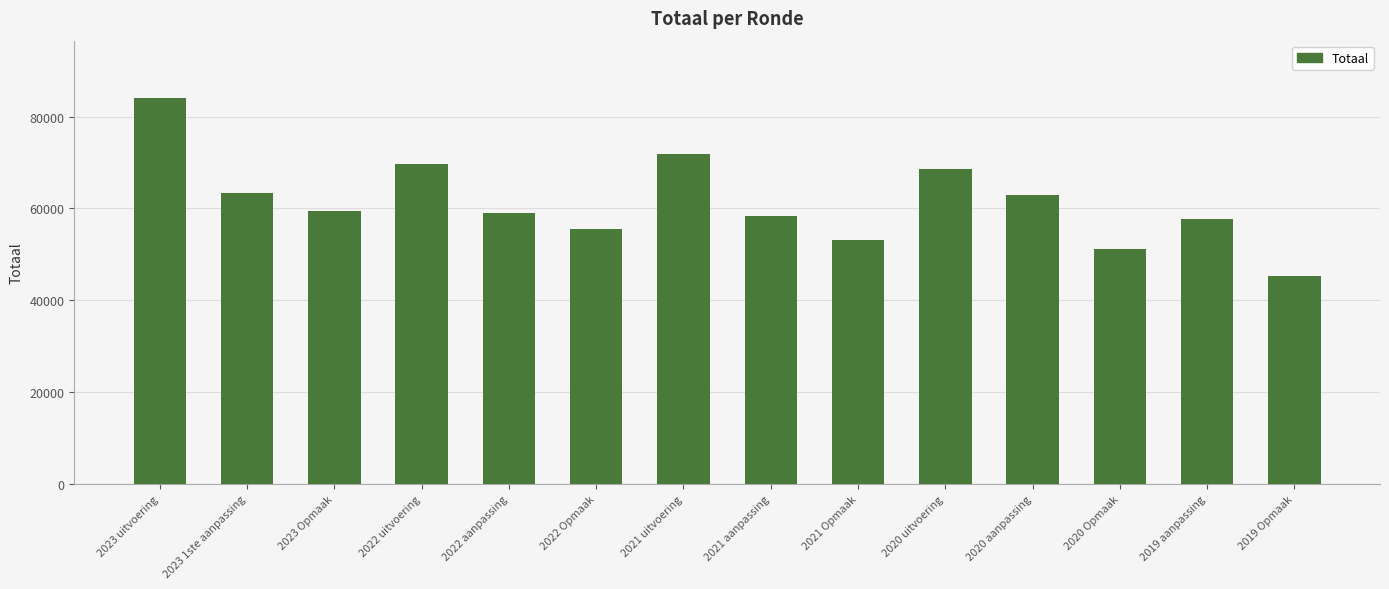

The chart shows a value of 30064 at 2023 Opmaak. True or false?

False